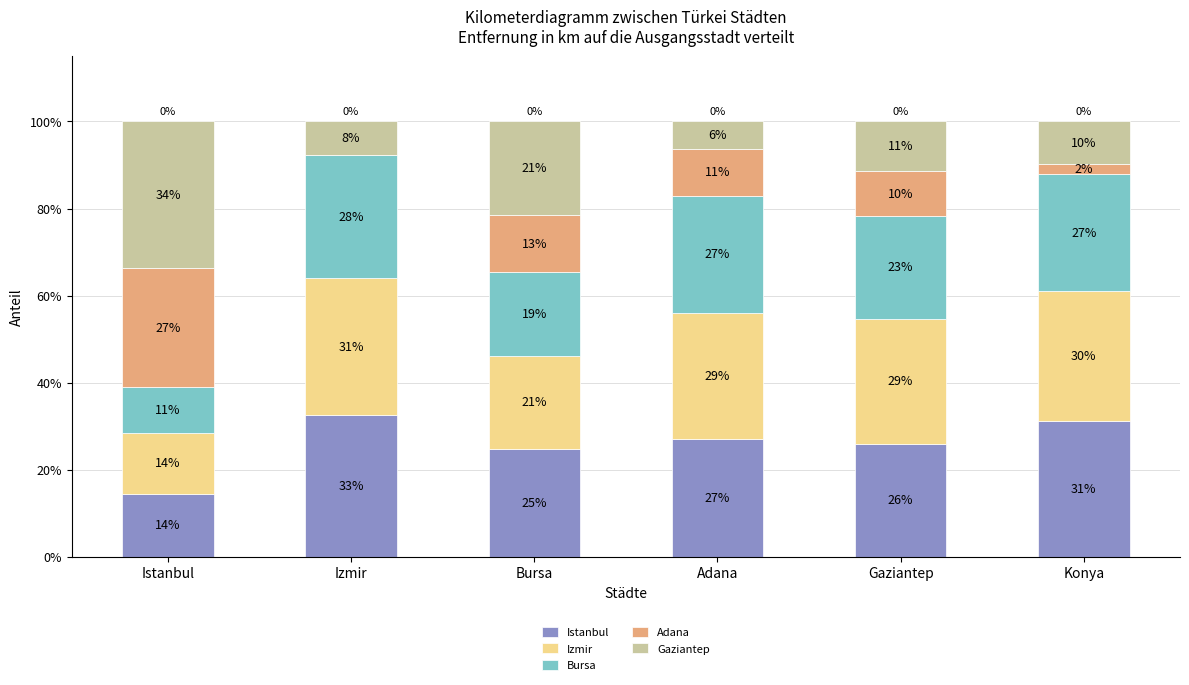

At which label does Istanbul reach its peak?

Izmir